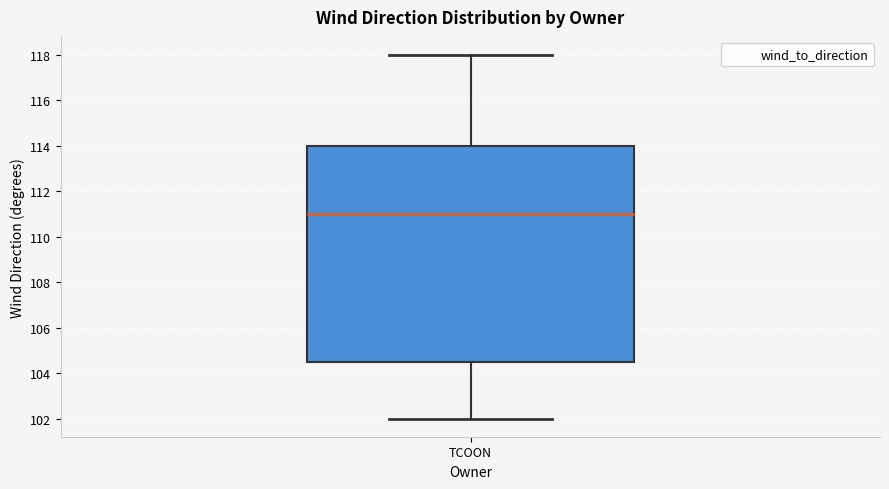

Transcribe this box plot: give where the median line is, the range the box spans, and where the two whiskers end, as read against the y-axis. The values are not printed on the chart, so give them approximately, as read against the axis.

median 111.0, box 104.6 to 114.0, whiskers 102.0 to 118.0